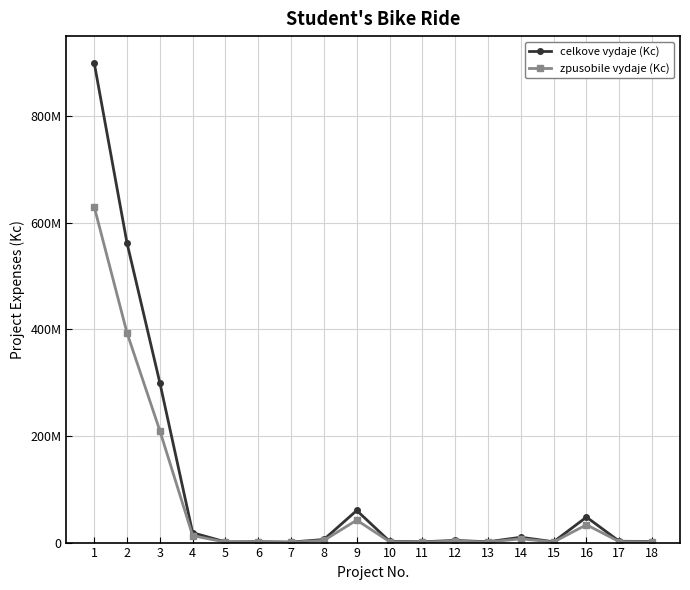

What are all the series names shown in the legend?

celkove vydaje (Kc), zpusobile vydaje (Kc)